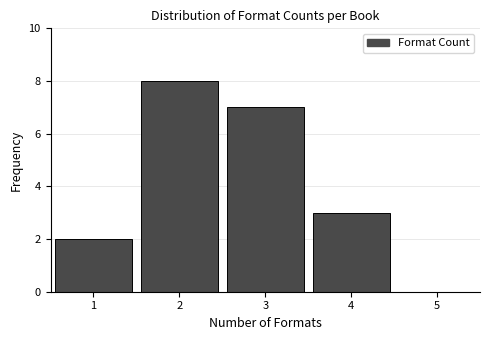

Reading left to right, what are all the values shown in this chart?

1=2	2=8	3=7	4=3	5=0